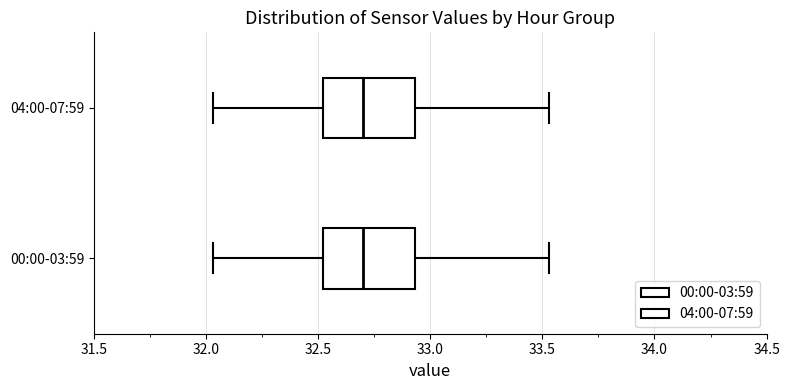

Reading bottom to top, read every box against the x-axis: the position of its median line, the range the box covers, and the ends of its whiskers. The values are not printed on the chart, so give them approximately, as read against the axis.

00:00-03:59: median 32.70, box 32.50 to 32.95, whiskers 32.05 to 33.55
04:00-07:59: median 32.70, box 32.50 to 32.95, whiskers 32.05 to 33.55